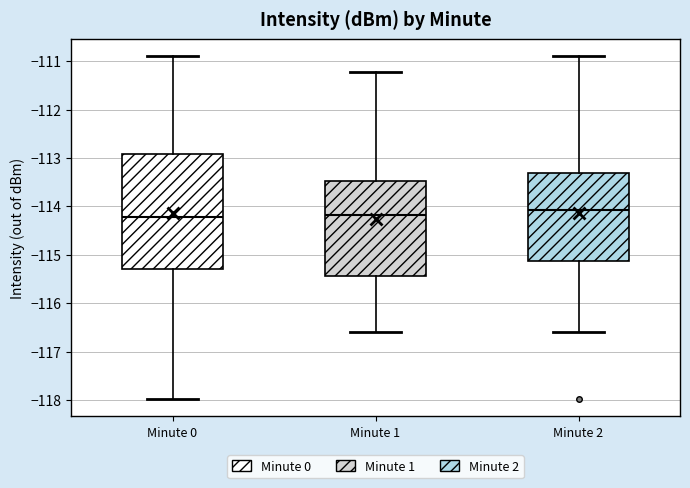

Reading left to right, read every box against the y-axis: the position of its median line, the range the box covers, and the ends of its whiskers. The values are not printed on the chart, so give them approximately, as read against the axis.

Minute 0: median -114.2, box -115.3 to -112.9, whiskers -118.0 to -110.9
Minute 1: median -114.2, box -115.4 to -113.5, whiskers -116.6 to -111.2
Minute 2: median -114.1, box -115.1 to -113.3, whiskers -116.6 to -110.9